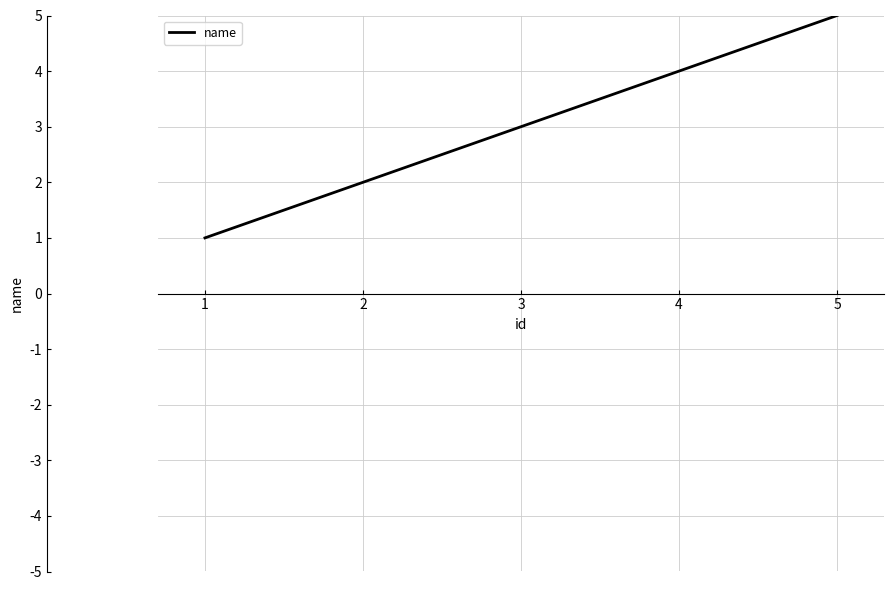

The value at 1 is 1. True or false?

True